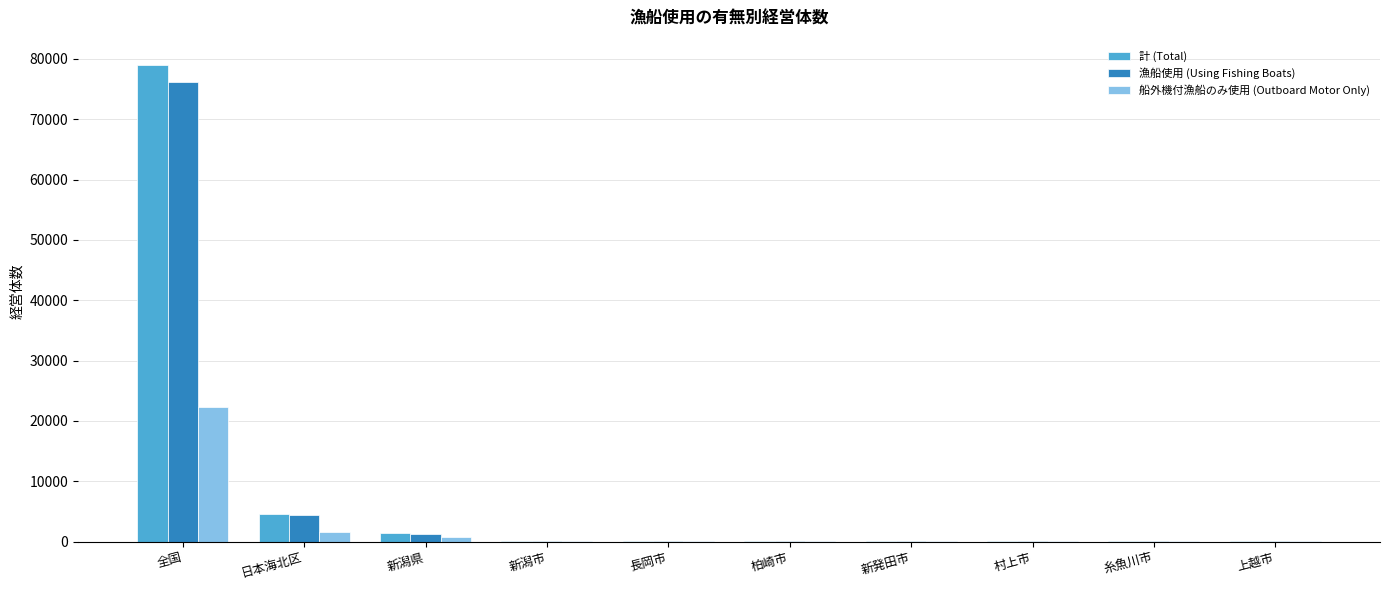

At which category does the chart reach its peak across all series?

全国